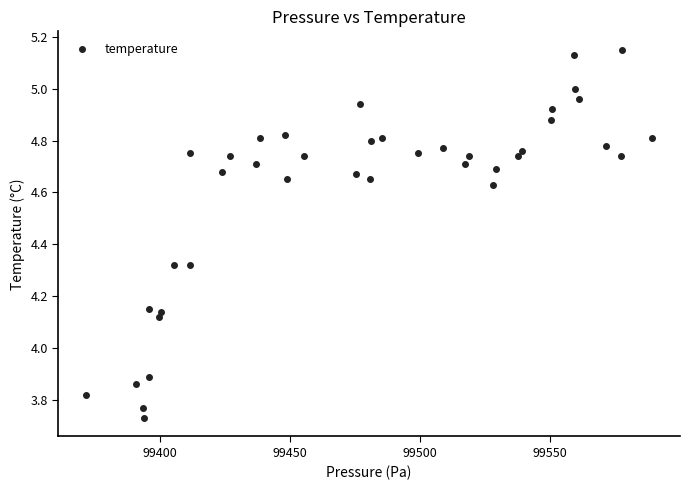

What is the range of Y values (max minus min)?

1.4